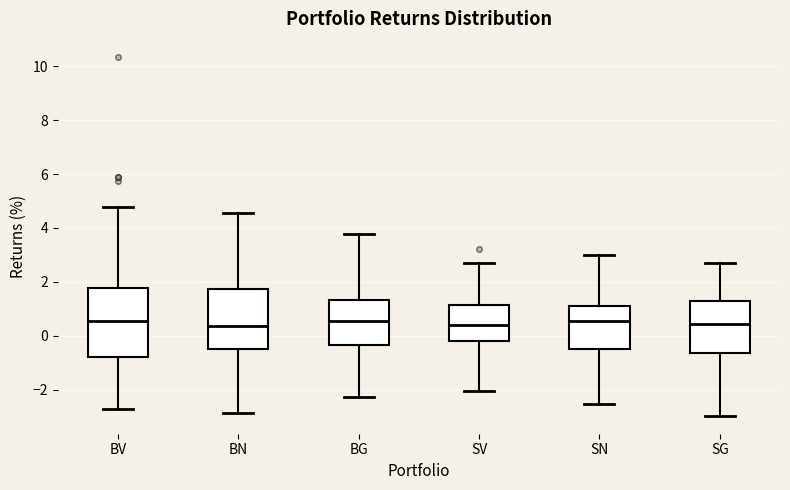

Comparing the boxes themselves (not the whiskers), which one is the tallest?

BV